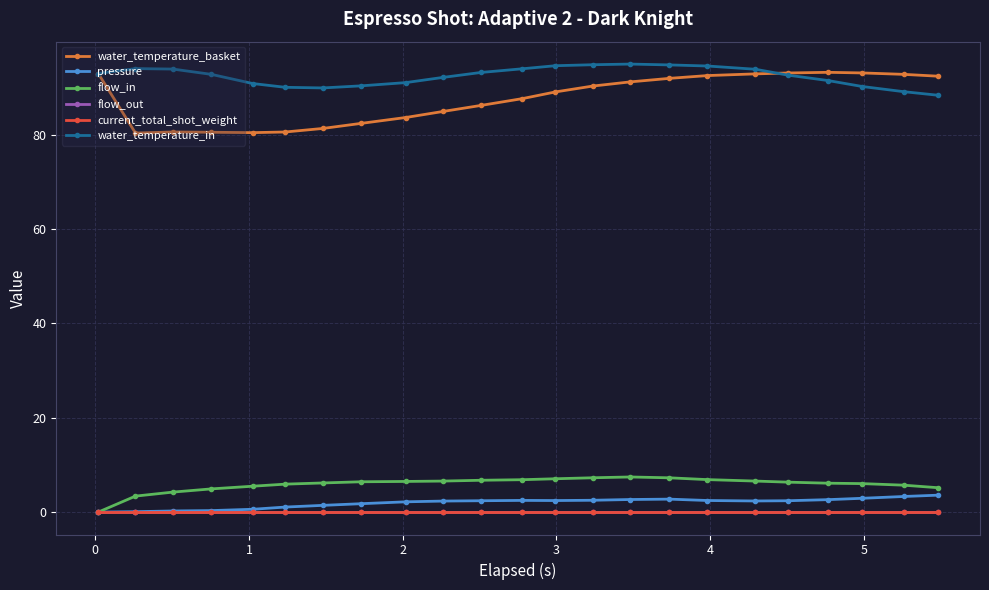

Which series has the largest total across all categories?

water_temperature_in